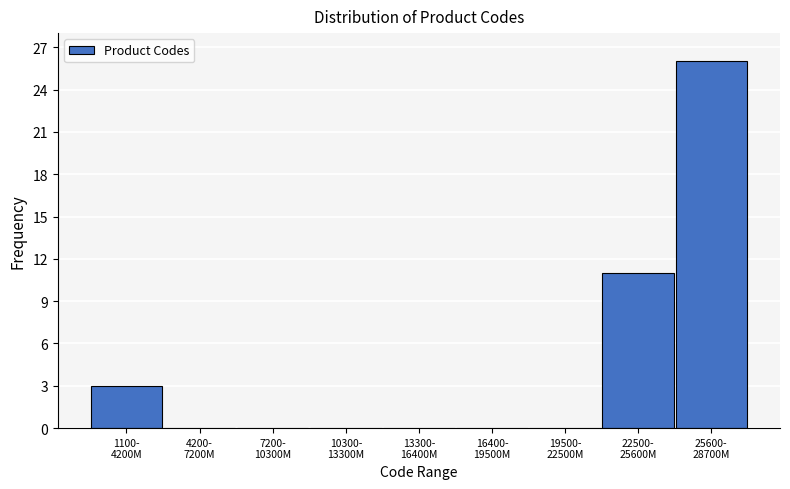

What is the maximum value shown in the chart?

26